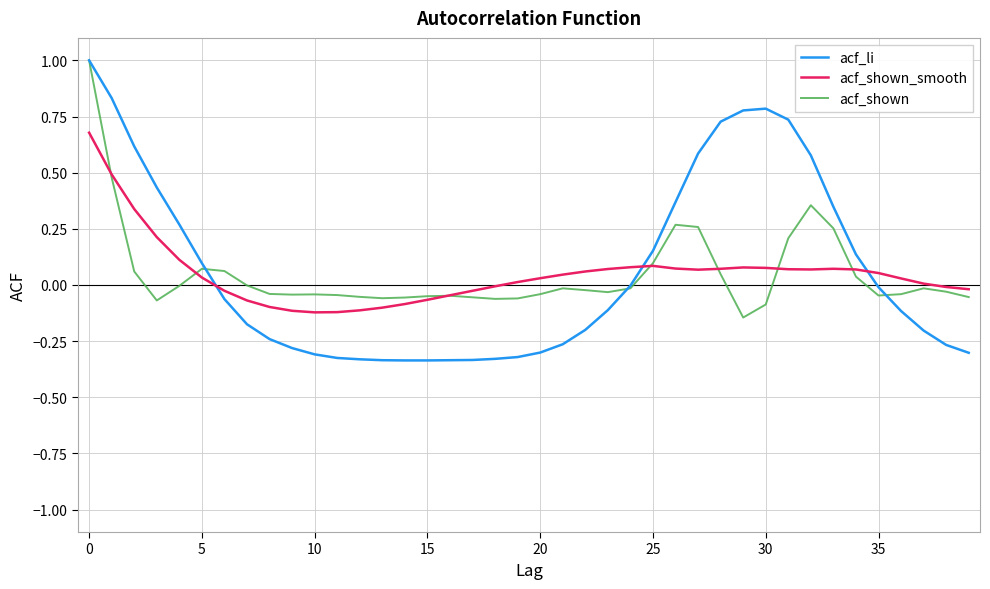

True or false: acf_shown_smooth has more than 0 points higher than both neighbors.

True